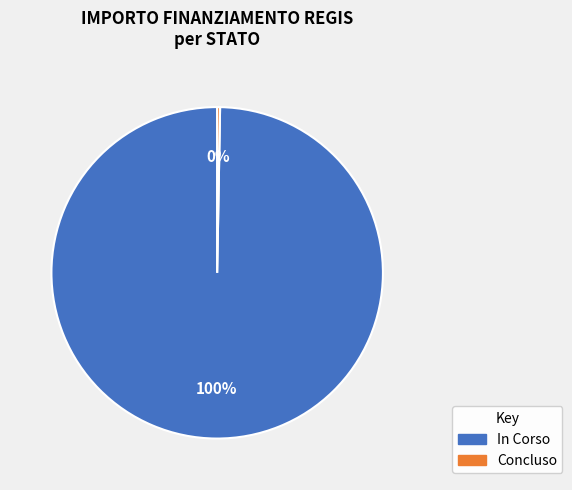

Count the number of slices in the pie.

2